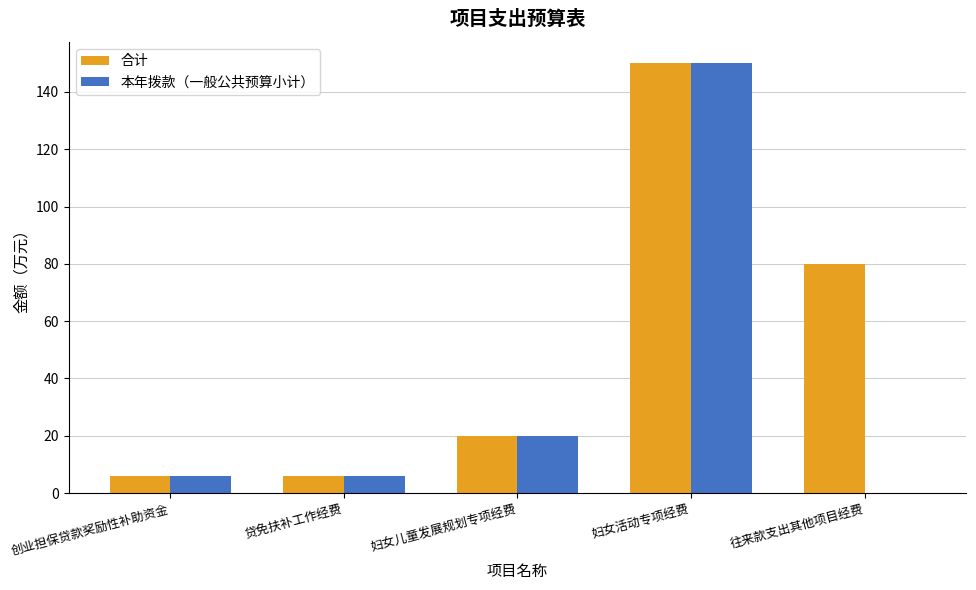

Reading left to right, what are all the values shown in this chart?

合计: 创业担保贷款奖励性补助资金=6	贷免扶补工作经费=6	妇女儿童发展规划专项经费=20	妇女活动专项经费=150	往来款支出其他项目经费=80
本年拨款（一般公共预算小计）: 创业担保贷款奖励性补助资金=6	贷免扶补工作经费=6	妇女儿童发展规划专项经费=20	妇女活动专项经费=150	往来款支出其他项目经费=0